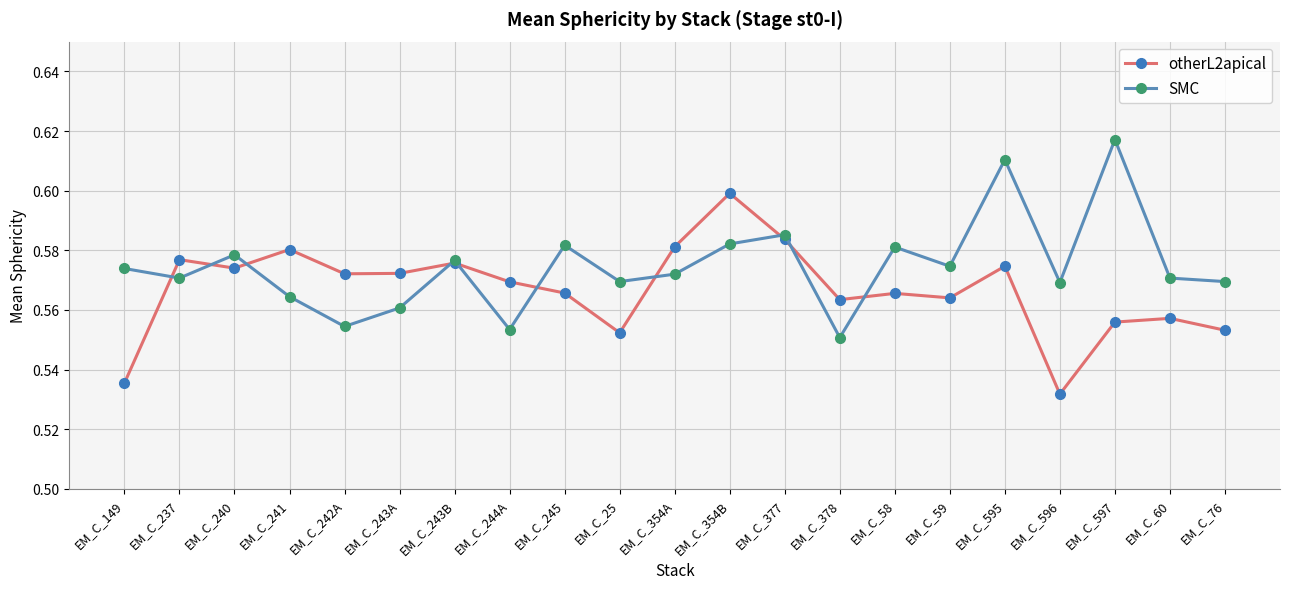

Rank the series by their average value, from lowest to highest.

otherL2apical, SMC